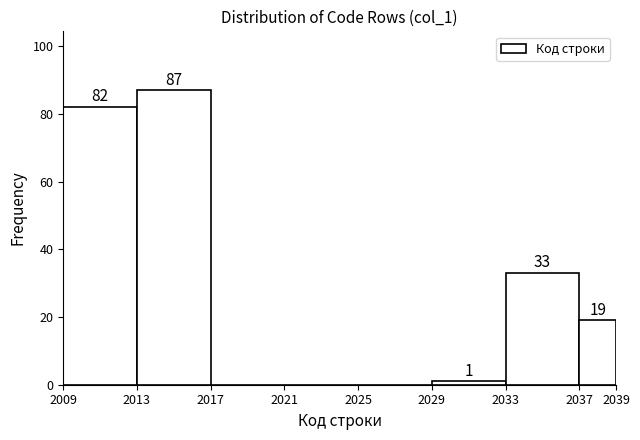

Over which range of the x-axis is the bar tallest?

2013 to 2017